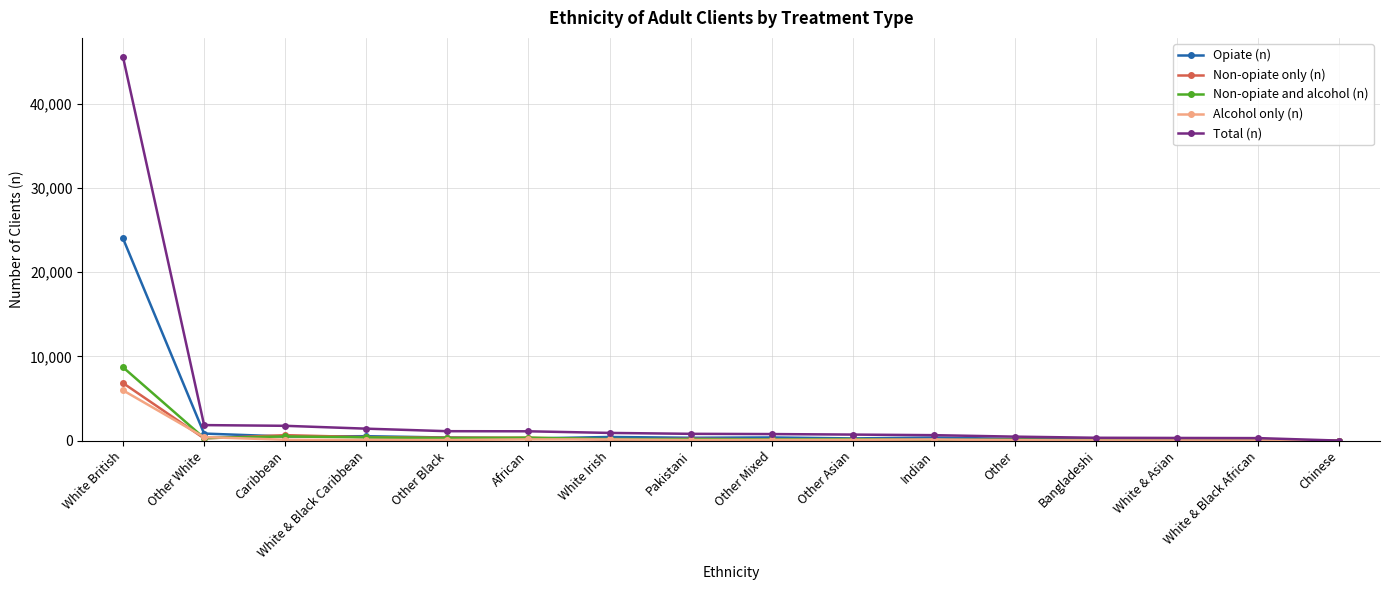

Which series has the largest total across all categories?

Total (n)